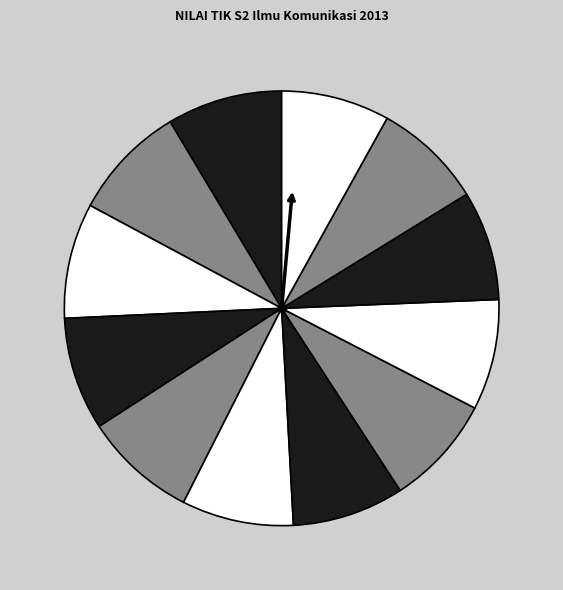

Count the number of slices in the pie.

12